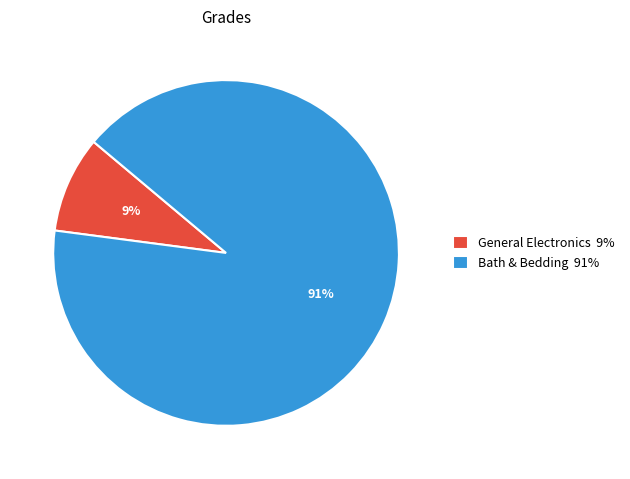

True or false: General Electronics 9% accounts for 9% of the total.

True